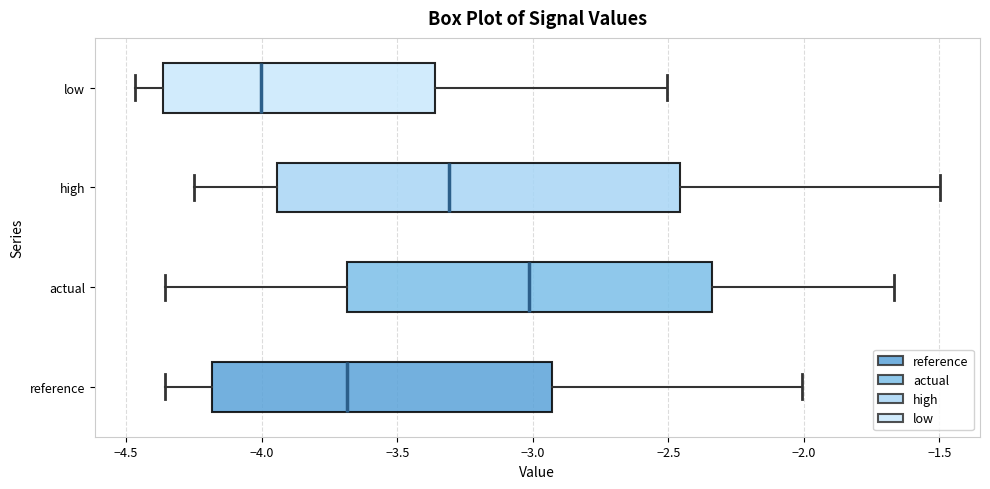

Where is the left edge of the box for reference on the x-axis? The values are not printed on the chart, so give them approximately, as read against the axis.

-4.20